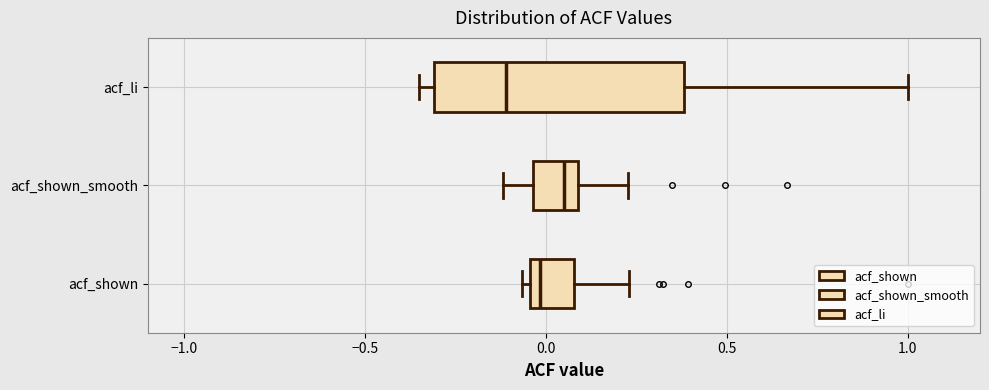

Which box has the furthest to the left median line?

acf_li